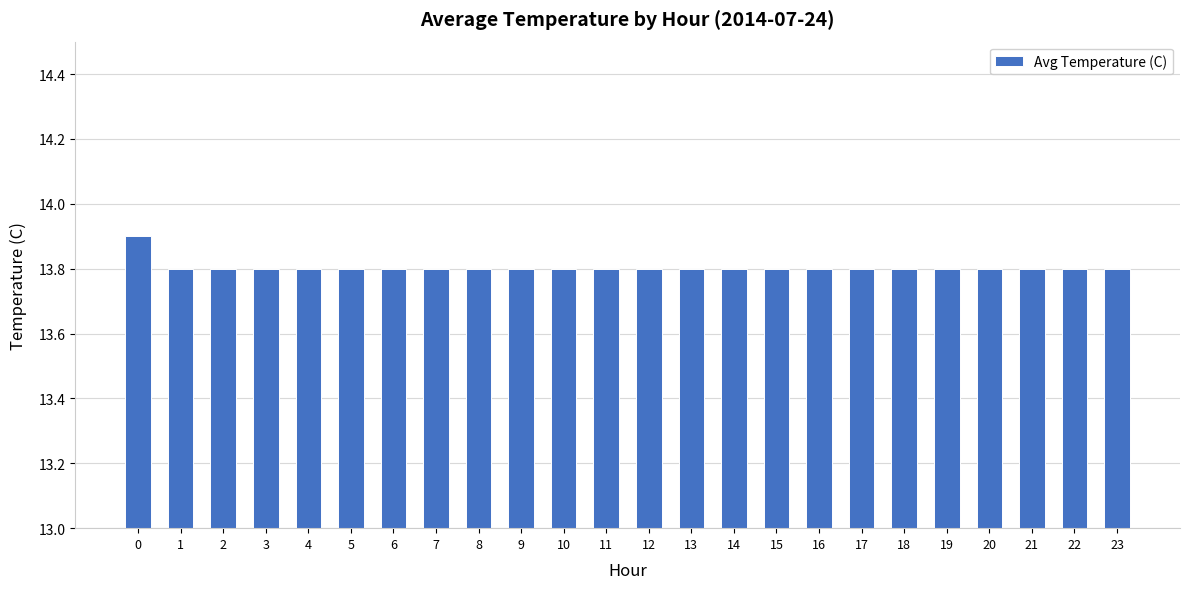

What value does the data have at 8?

13.8